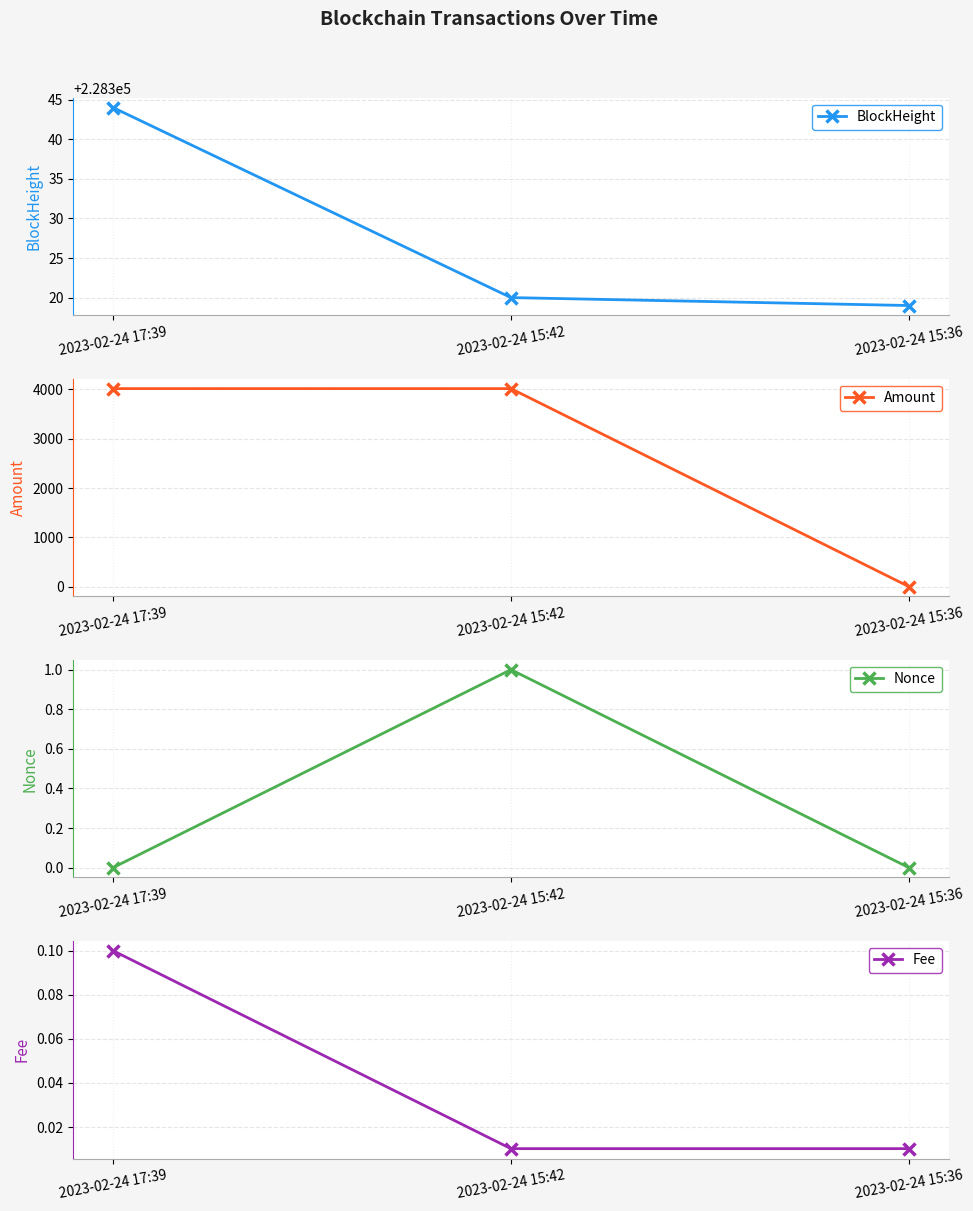

How many lines are shown in the chart?

4